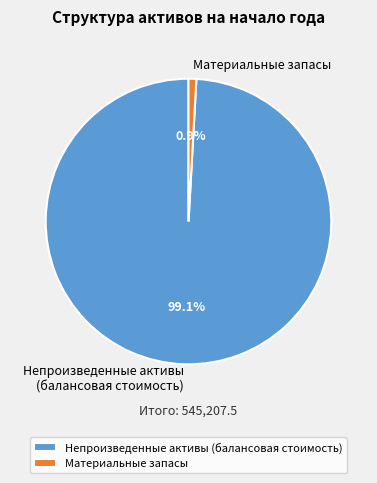

To the nearest percent, what is the difference between the Непроизведенные активы (балансовая стоимость) and Материальные запасы slice percentages?

98%